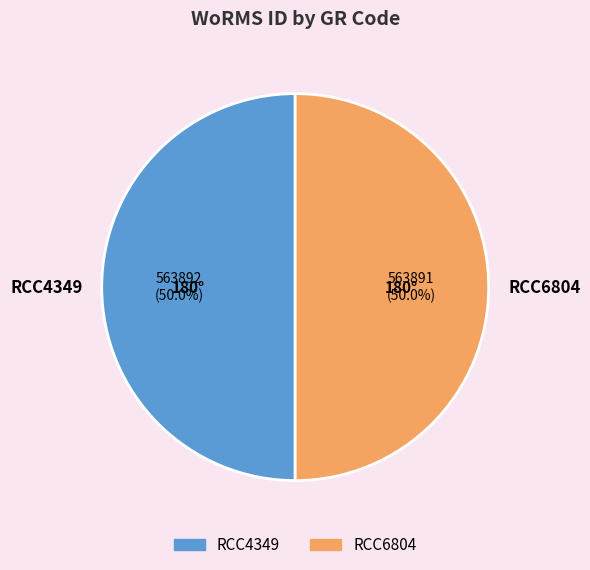

To the nearest percent, what is the combined percentage of RCC6804 and RCC4349?

100%